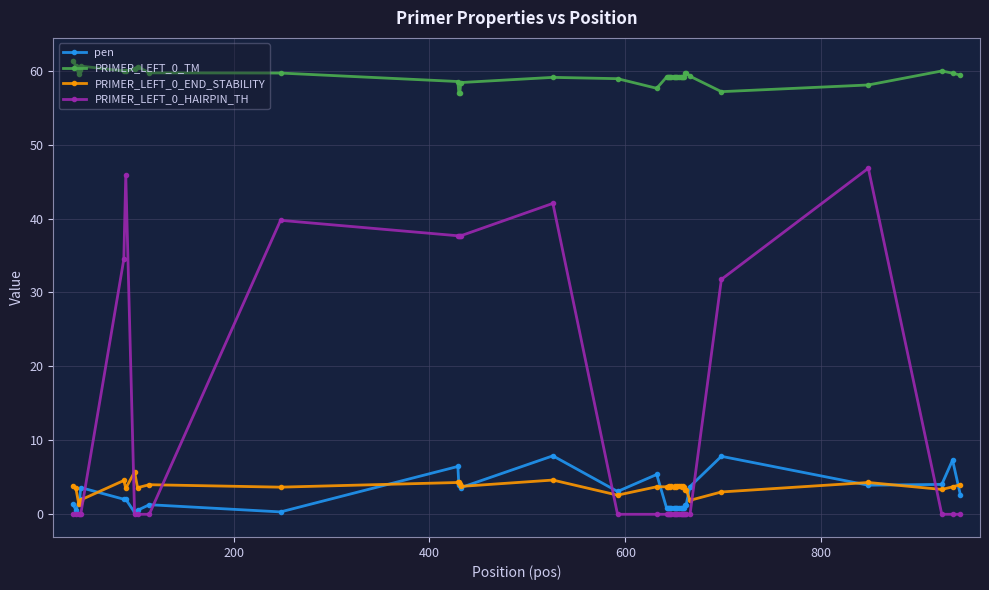

How many lines are shown in the chart?

4